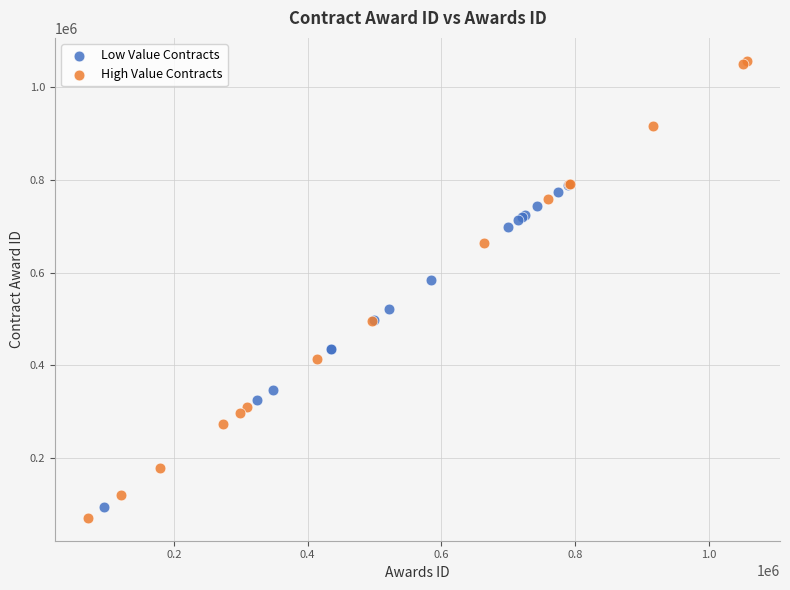

Which series reaches the minimum Y coordinate?

High Value Contracts